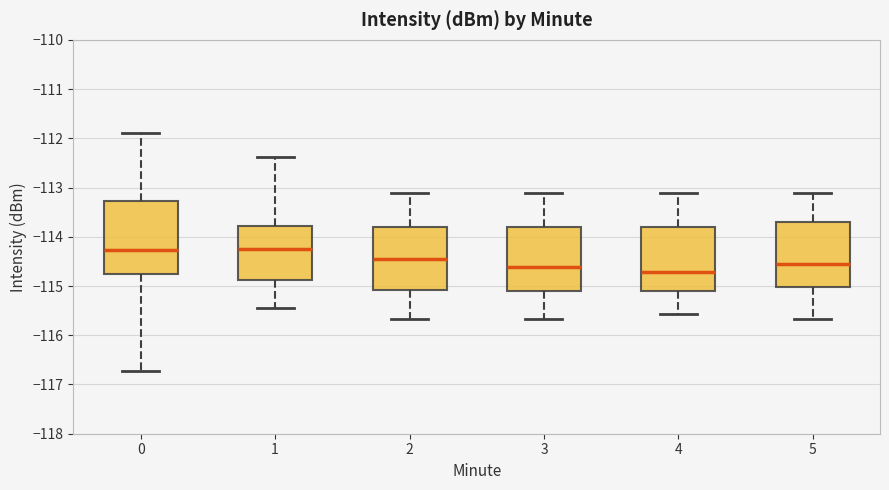

Where is the upper edge of the box at x = 5 on the y-axis? The values are not printed on the chart, so give them approximately, as read against the axis.

-113.7